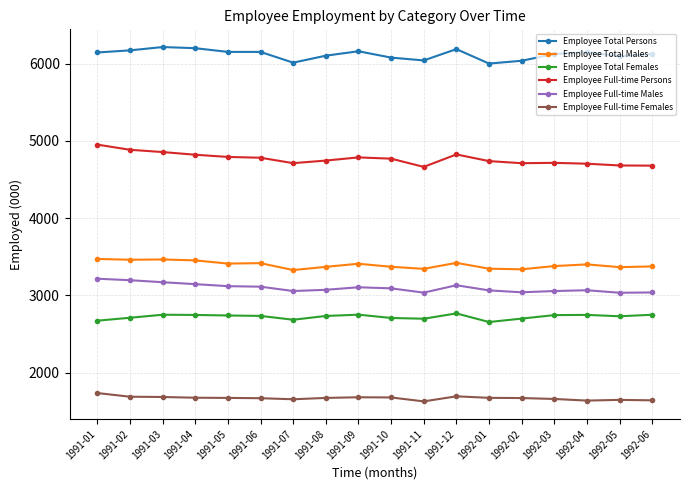

In Employee Total Females, how many points are higher than both neighbors (excluding endpoints)?

4